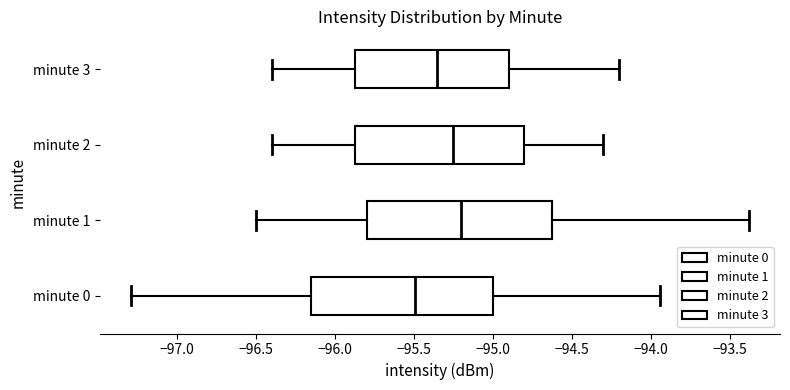

Reading bottom to top, read every box against the x-axis: the position of its median line, the range the box covers, and the ends of its whiskers. The values are not printed on the chart, so give them approximately, as read against the axis.

minute 0: median -95.50, box -96.15 to -95.00, whiskers -97.30 to -93.95
minute 1: median -95.20, box -95.80 to -94.65, whiskers -96.50 to -93.40
minute 2: median -95.25, box -95.85 to -94.80, whiskers -96.40 to -94.30
minute 3: median -95.35, box -95.85 to -94.90, whiskers -96.40 to -94.20